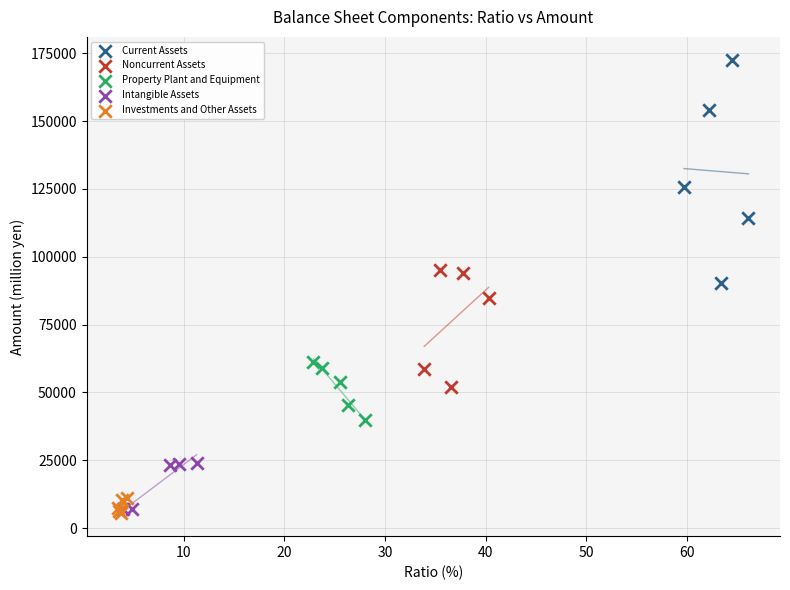

Which series has the largest Y range (max minus min)?

Current Assets